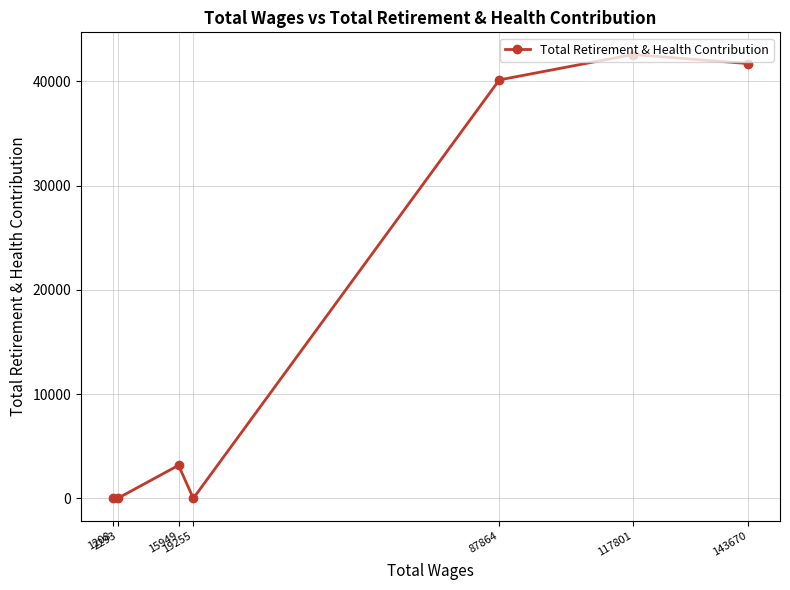

What is the value of the 5th point from the left?

40149